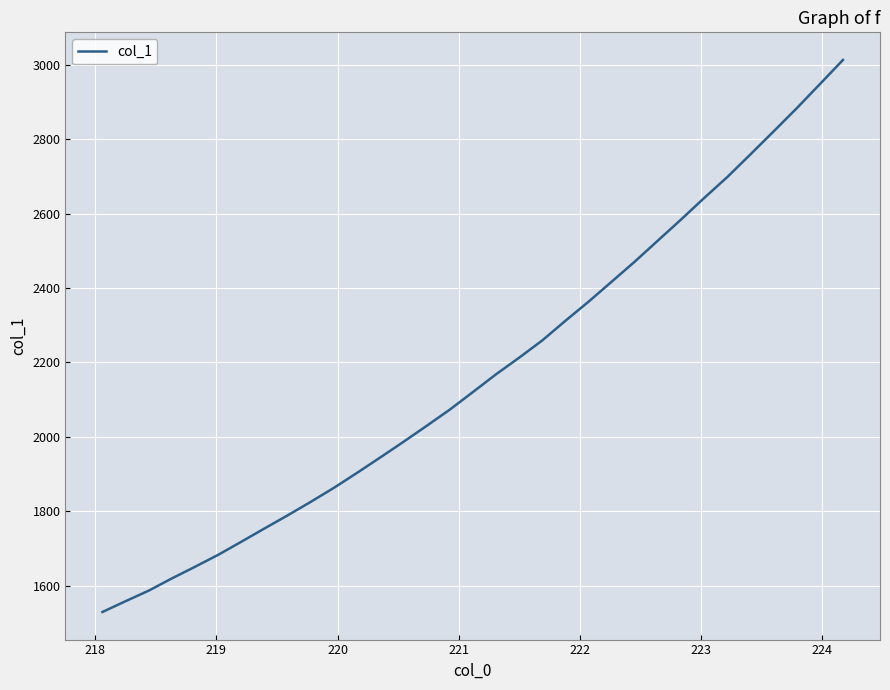

What is the maximum value shown in the chart?

3012.4